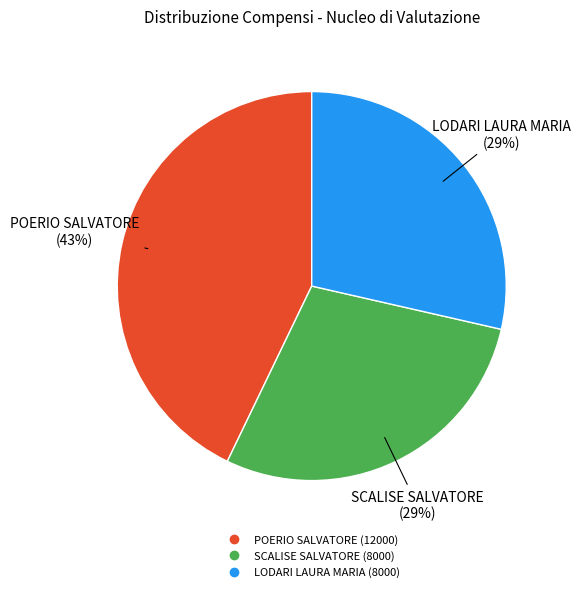

What is the largest slice in the pie chart?

POERIO SALVATORE